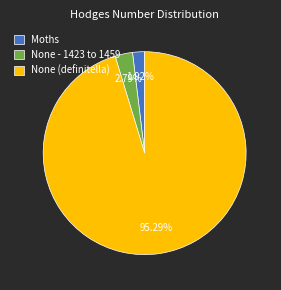

Which category has the biggest portion of the pie?

None (definitella)